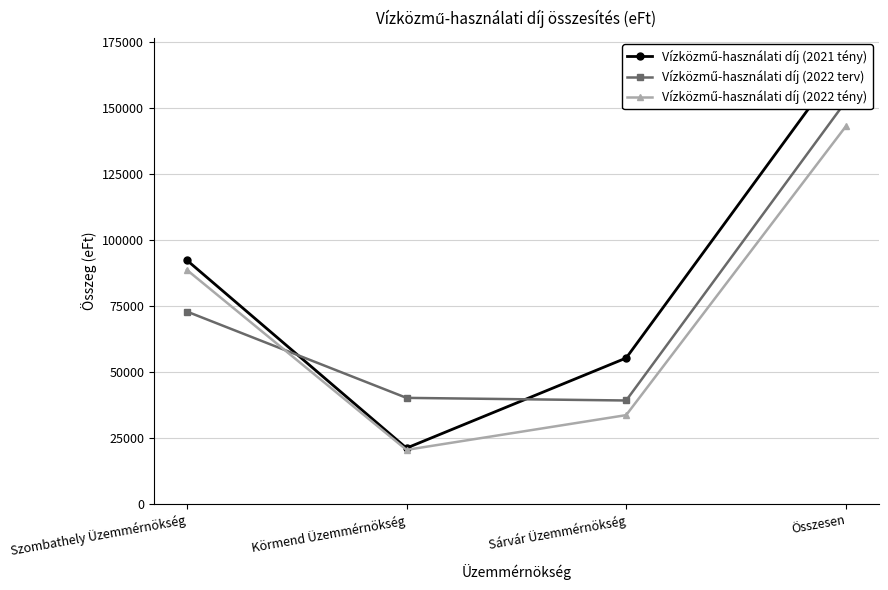

True or false: Vízközmű-használati díj (2022 terv) and Vízközmű-használati díj (2022 tény) cross at least once.

True